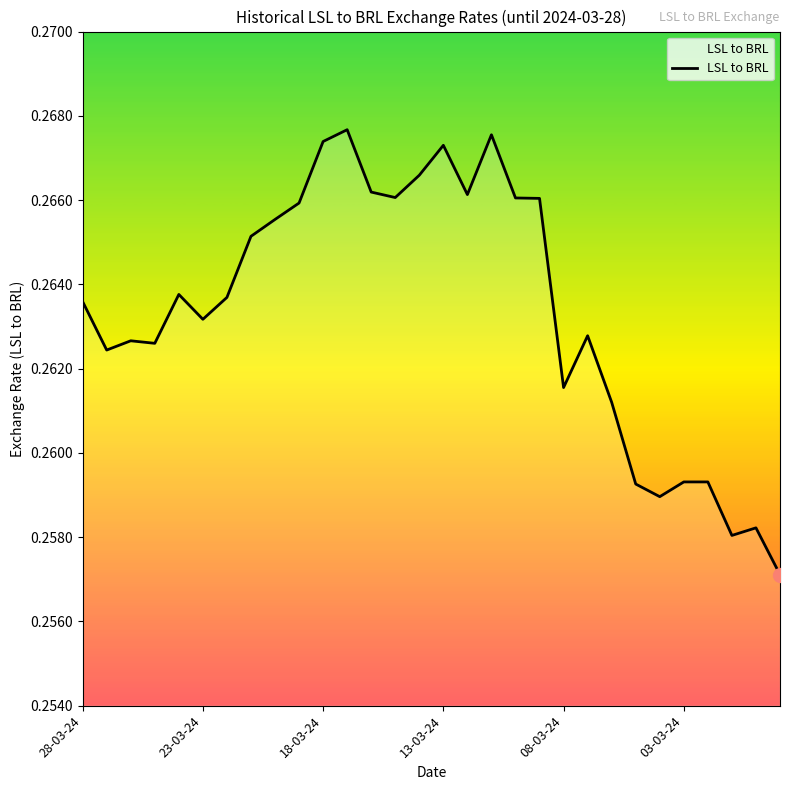

What is the value of the 29th point from the left?

0.3